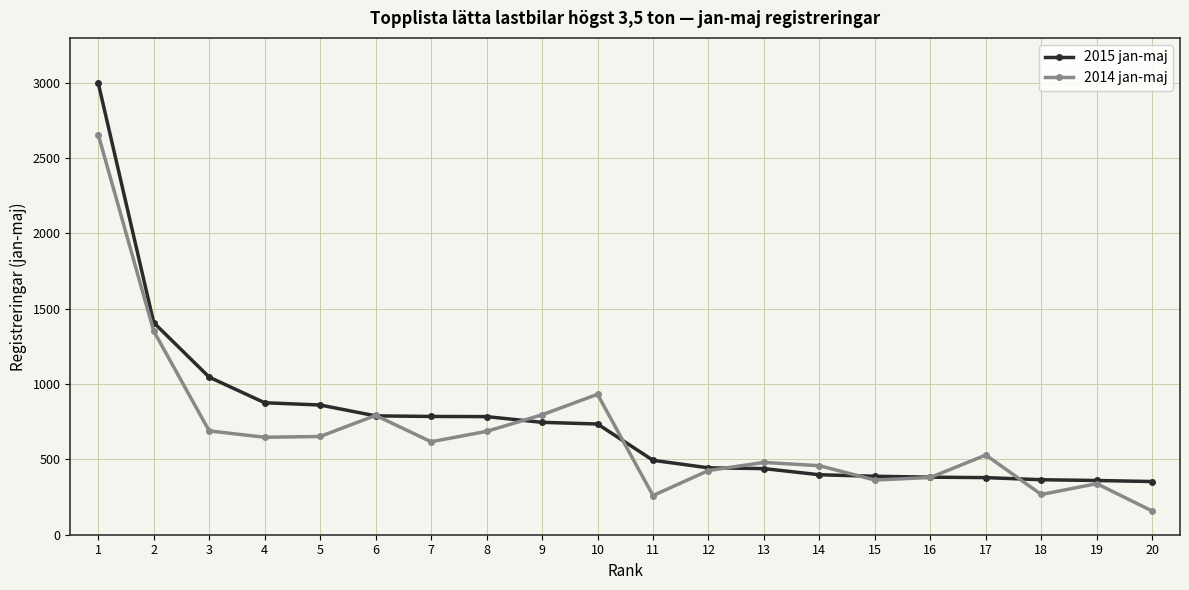

Does the chart display data point markers on the line(s)?

Yes